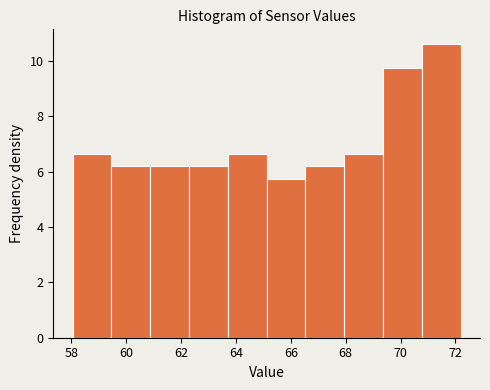

Over which range of the x-axis is the bar tallest?

70.8 to 72.2